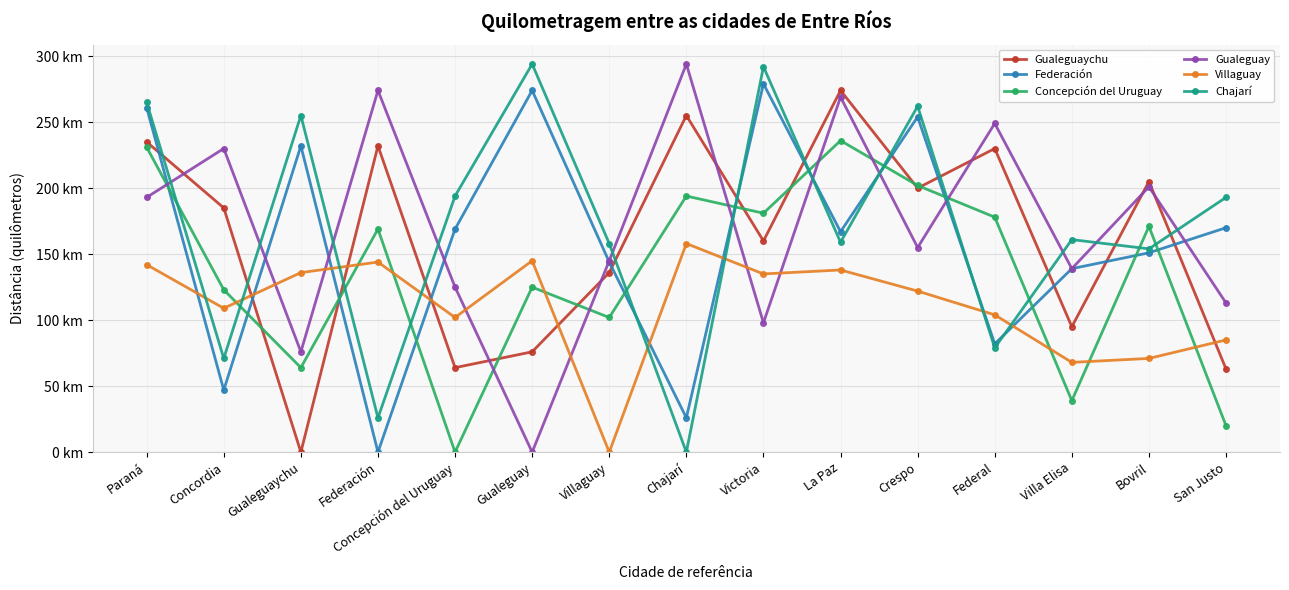

What are all the series names shown in the legend?

Gualeguaychu, Federación, Concepción del Uruguay, Gualeguay, Villaguay, Chajarí